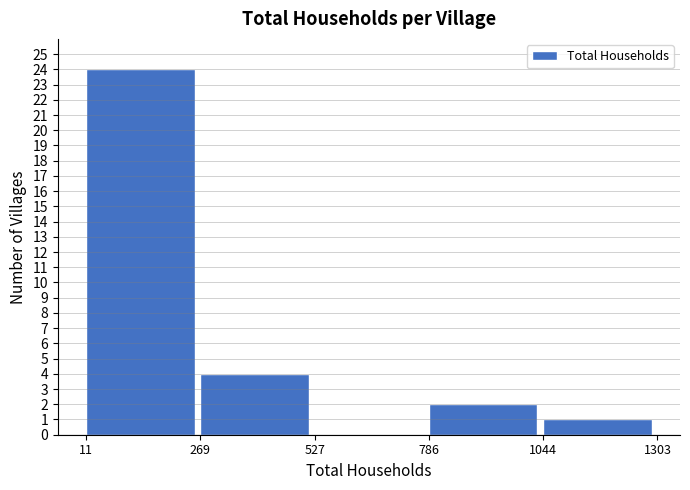

How tall is the bar that spans 269 to 527 on the x-axis? The values are not printed on the chart, so give them approximately, as read against the axis.

4